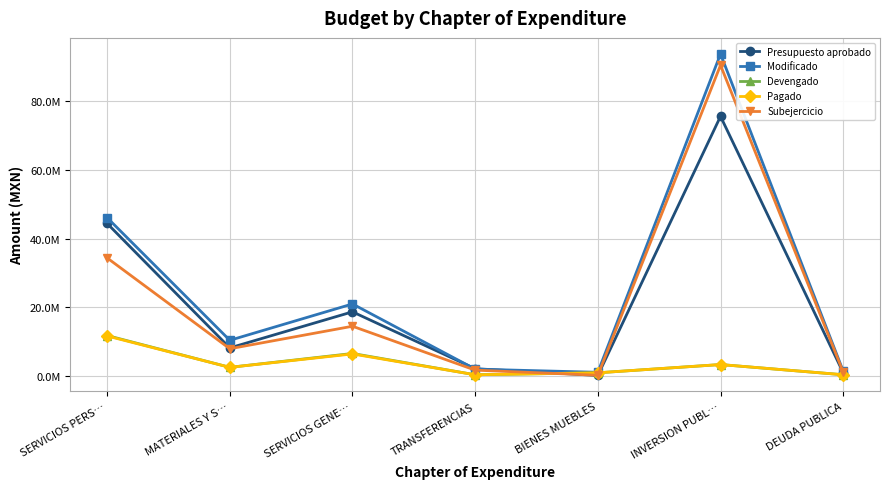

What is the total value across all series at SERVICIOS GENE…?

66854164.7